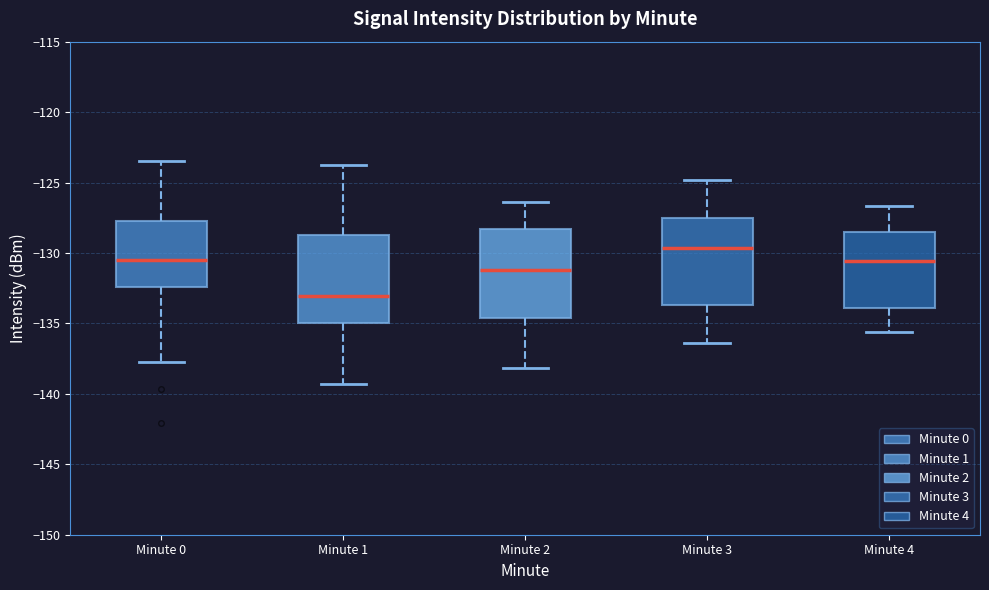

Reading left to right, read every box against the y-axis: the position of its median line, the range the box covers, and the ends of its whiskers. The values are not printed on the chart, so give them approximately, as read against the axis.

Minute 0: median -130.5, box -132.5 to -127.5, whiskers -138.0 to -123.5
Minute 1: median -133.0, box -135.0 to -128.5, whiskers -139.5 to -123.5
Minute 2: median -131.0, box -134.5 to -128.5, whiskers -138.0 to -126.5
Minute 3: median -129.5, box -133.5 to -127.5, whiskers -136.5 to -125.0
Minute 4: median -130.5, box -134.0 to -128.5, whiskers -135.5 to -126.5